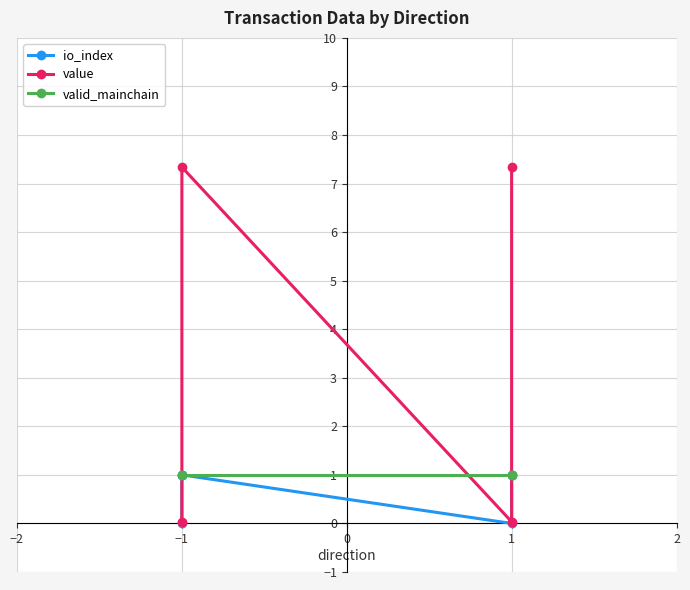

What is the label of the 3rd point from the right?

−1